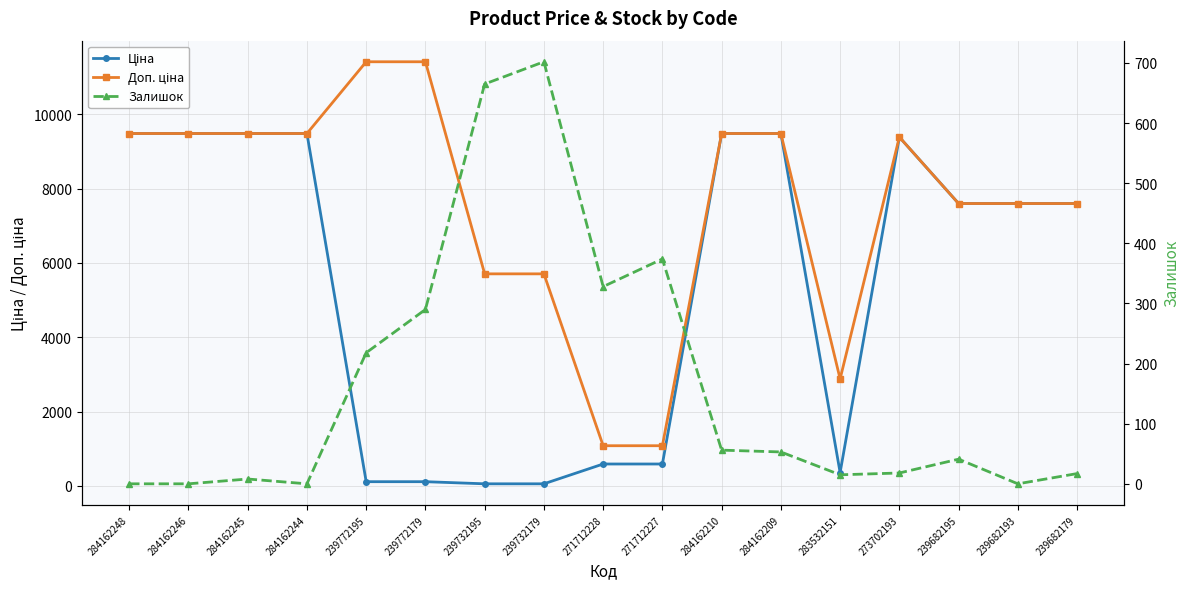

What is the label of the 15th point from the left?

239682195